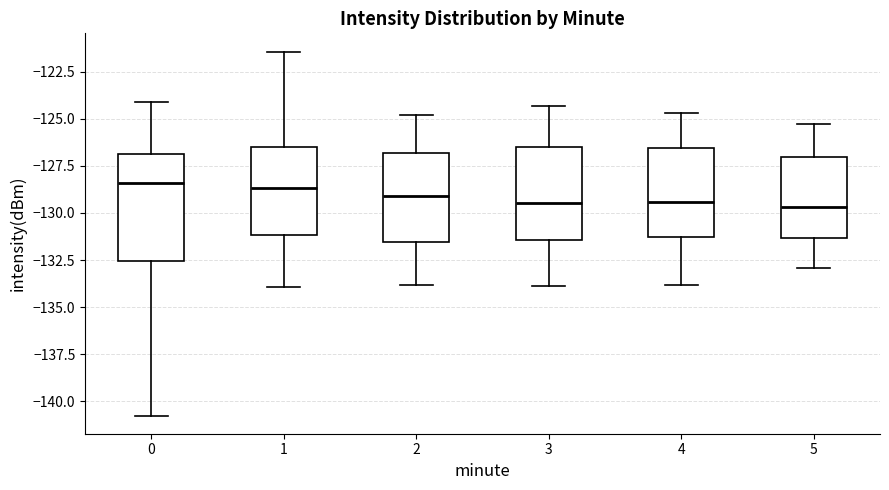

Reading left to right, read every box against the y-axis: the position of its median line, the range the box covers, and the ends of its whiskers. The values are not printed on the chart, so give them approximately, as read against the axis.

0: median -128.5, box -132.5 to -127.0, whiskers -141.0 to -124.0
1: median -128.5, box -131.0 to -126.5, whiskers -134.0 to -121.5
2: median -129.0, box -131.5 to -127.0, whiskers -134.0 to -125.0
3: median -129.5, box -131.5 to -126.5, whiskers -134.0 to -124.5
4: median -129.5, box -131.5 to -126.5, whiskers -134.0 to -124.5
5: median -129.5, box -131.5 to -127.0, whiskers -133.0 to -125.5